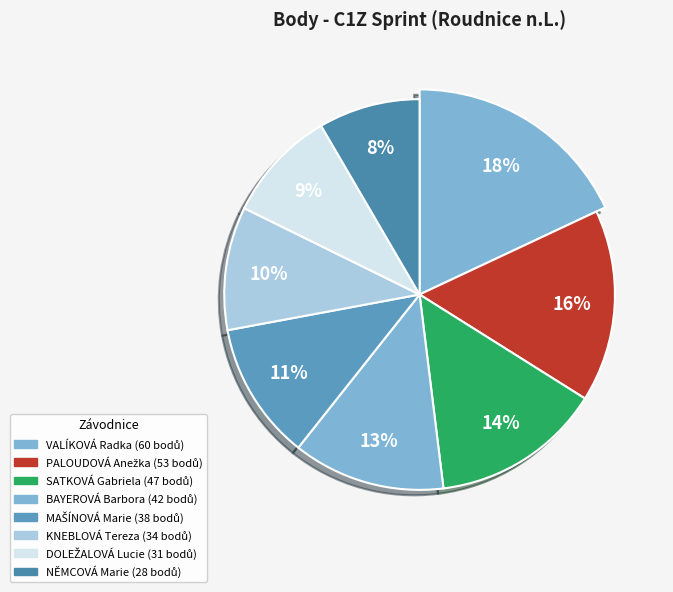

What is the smallest slice in the pie chart?

NĚMCOVÁ Marie